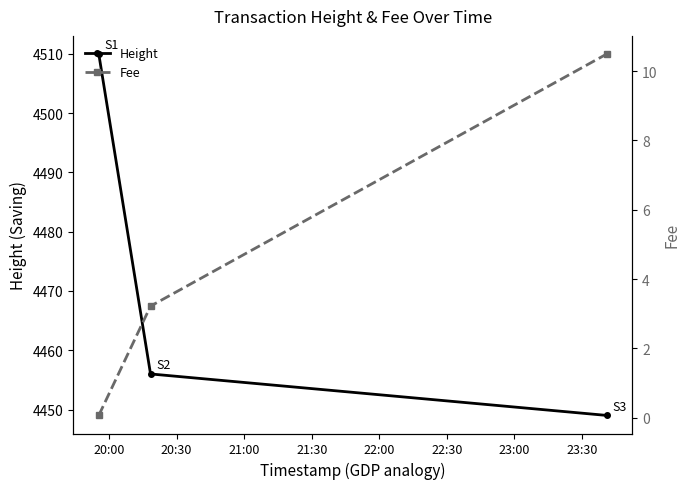

Does the chart display data point markers on the line(s)?

Yes